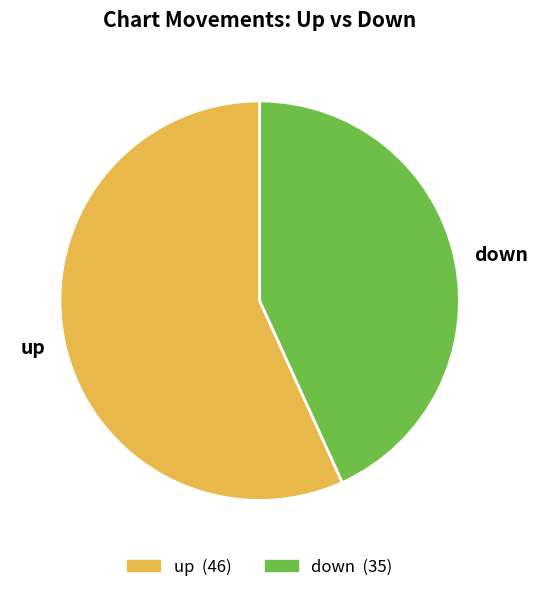

Approximately how many times larger is the value at up compared to down?

1.3